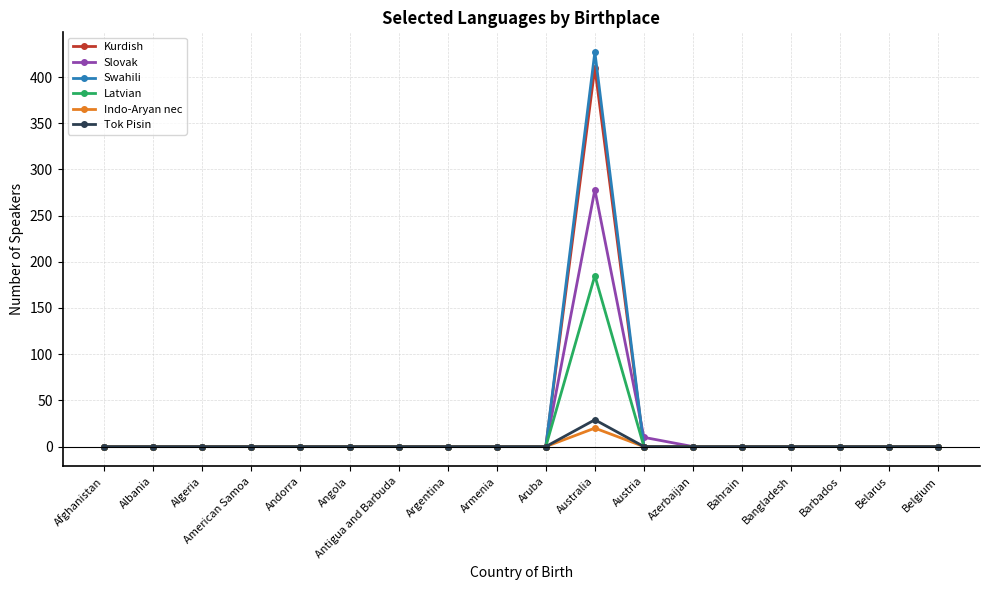

Reading right to left, transcribe all the data shown in this chart.

Kurdish: Belgium=0	Belarus=0	Barbados=0	Bangladesh=0	Bahrain=0	Azerbaijan=0	Austria=0	Australia=410	Aruba=0	Armenia=0	Argentina=0	Antigua and Barbuda=0	Angola=0	Andorra=0	American Samoa=0	Algeria=0	Albania=0	Afghanistan=0
Slovak: Belgium=0	Belarus=0	Barbados=0	Bangladesh=0	Bahrain=0	Azerbaijan=0	Austria=10	Australia=278	Aruba=0	Armenia=0	Argentina=0	Antigua and Barbuda=0	Angola=0	Andorra=0	American Samoa=0	Algeria=0	Albania=0	Afghanistan=0
Swahili: Belgium=0	Belarus=0	Barbados=0	Bangladesh=0	Bahrain=0	Azerbaijan=0	Austria=0	Australia=427	Aruba=0	Armenia=0	Argentina=0	Antigua and Barbuda=0	Angola=0	Andorra=0	American Samoa=0	Algeria=0	Albania=0	Afghanistan=0
Latvian: Belgium=0	Belarus=0	Barbados=0	Bangladesh=0	Bahrain=0	Azerbaijan=0	Austria=0	Australia=185	Aruba=0	Armenia=0	Argentina=0	Antigua and Barbuda=0	Angola=0	Andorra=0	American Samoa=0	Algeria=0	Albania=0	Afghanistan=0
Indo-Aryan nec: Belgium=0	Belarus=0	Barbados=0	Bangladesh=0	Bahrain=0	Azerbaijan=0	Austria=0	Australia=20	Aruba=0	Armenia=0	Argentina=0	Antigua and Barbuda=0	Angola=0	Andorra=0	American Samoa=0	Algeria=0	Albania=0	Afghanistan=0
Tok Pisin: Belgium=0	Belarus=0	Barbados=0	Bangladesh=0	Bahrain=0	Azerbaijan=0	Austria=0	Australia=29	Aruba=0	Armenia=0	Argentina=0	Antigua and Barbuda=0	Angola=0	Andorra=0	American Samoa=0	Algeria=0	Albania=0	Afghanistan=0